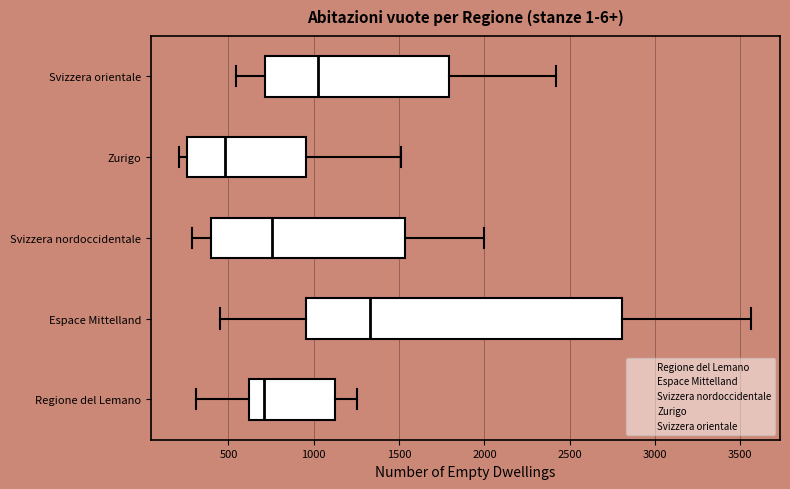

Which box's median line is the furthest to the right?

Espace Mittelland